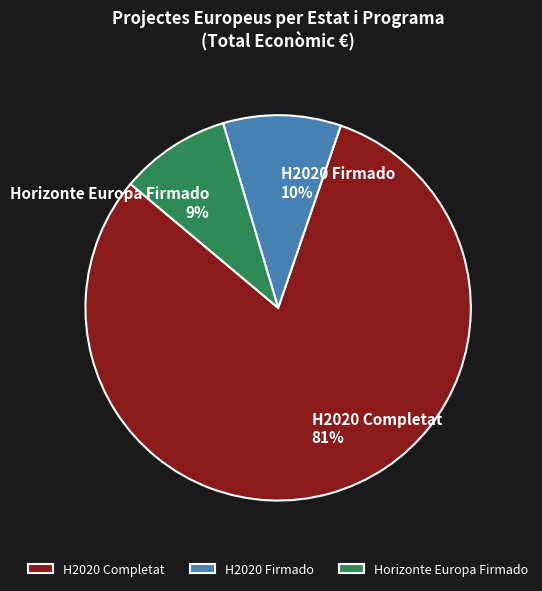

How many segments does this pie chart have?

3